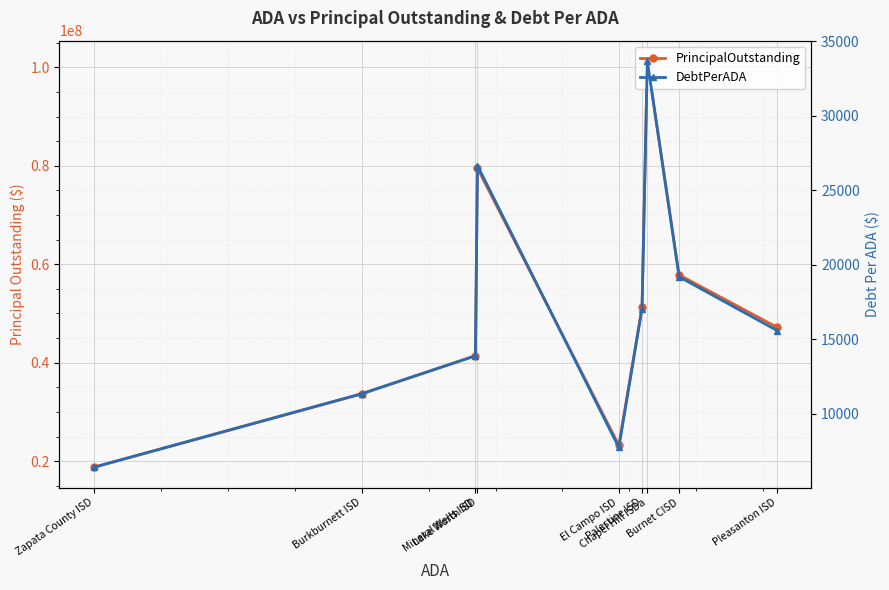

What value does the PrincipalOutstanding series have at Palestine ISD?

51265000.0